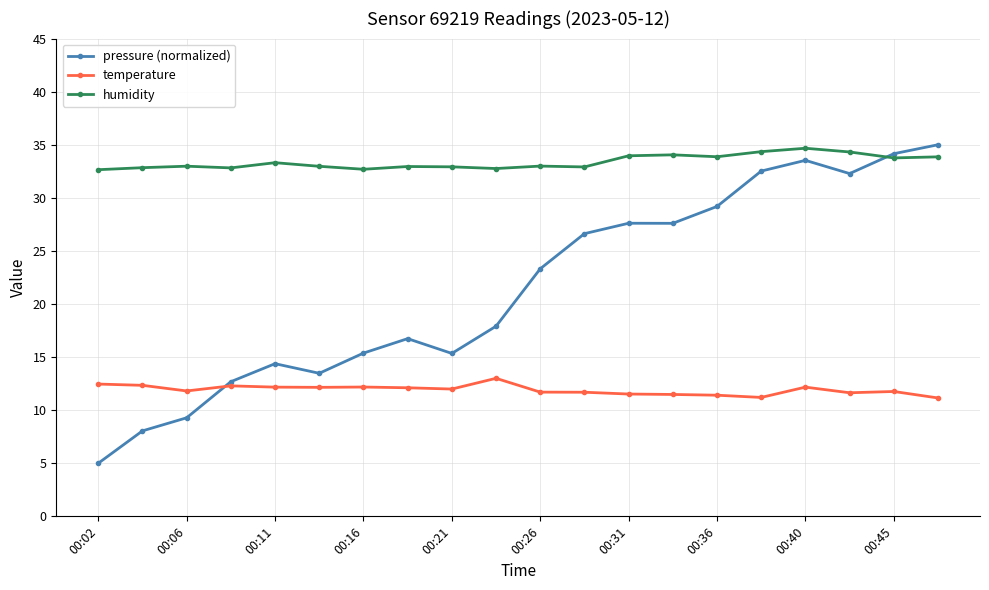

Rank the series by their average value, from lowest to highest.

temperature, pressure (normalized), humidity